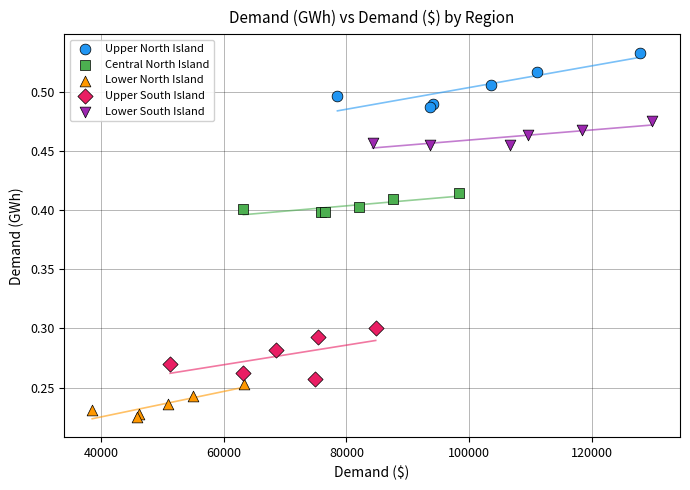

Which series reaches the maximum Y coordinate?

Upper North Island